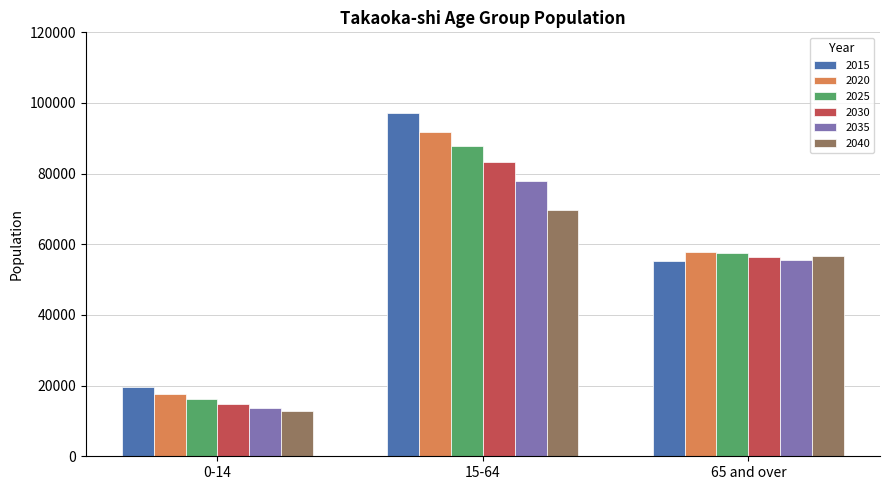

Are the bars horizontal?

No